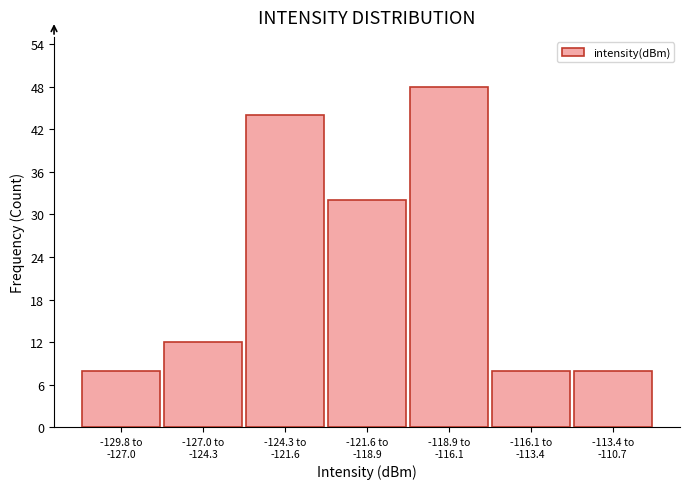

Reading right to left, list all the values displayed in this chart.

8	8	48	32	44	12	8